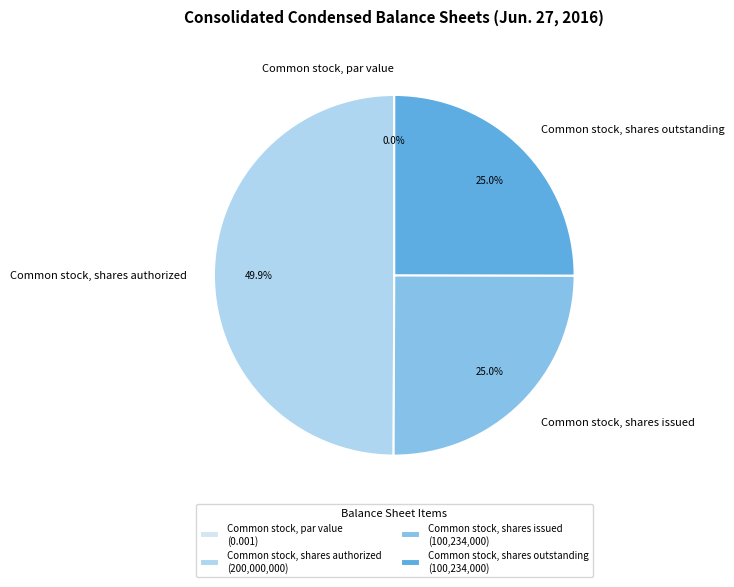

Rank the categories by value from highest to lowest.

Common stock, shares authorized, Common stock, shares issued, Common stock, shares outstanding, Common stock, par value